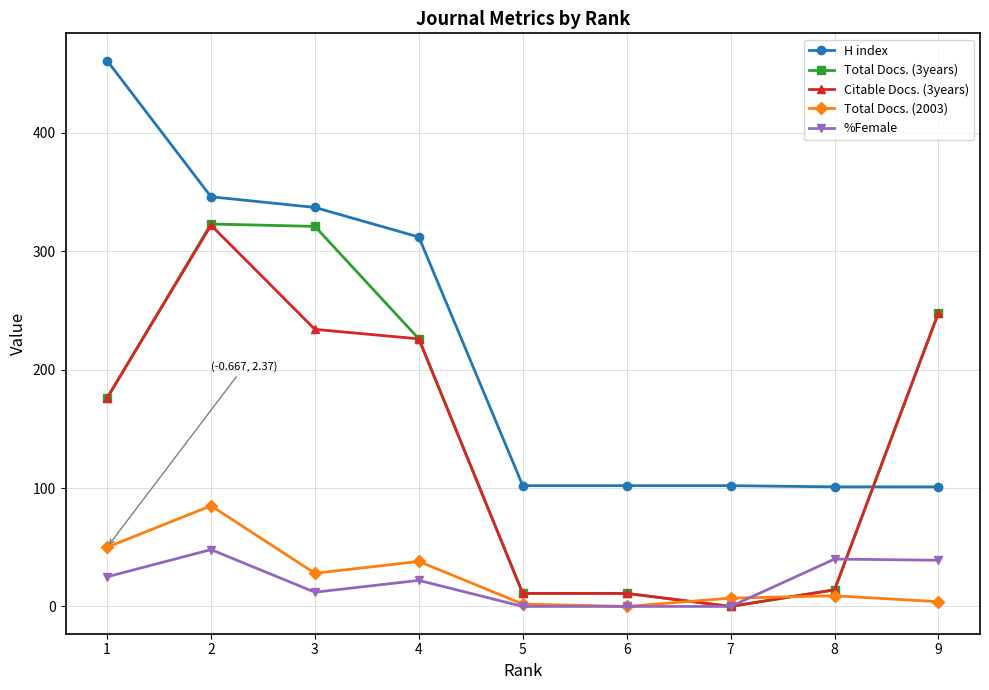

At which label does Total Docs. (2003) first exceed 9?

1